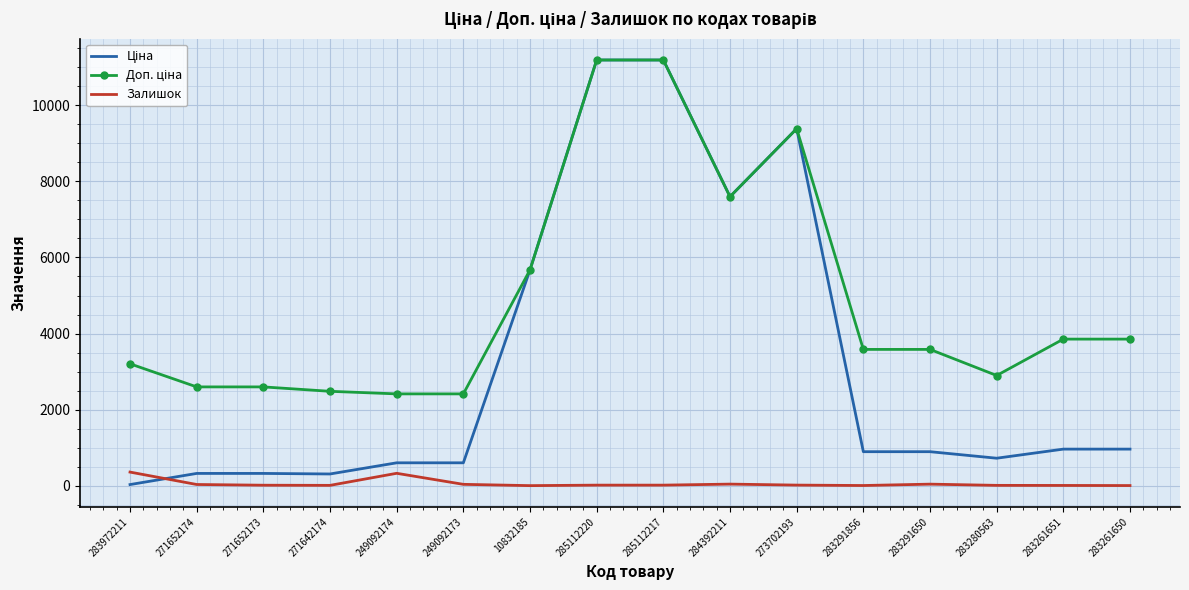

Is it true that Залишок equals 38.0 at 249092173?

True